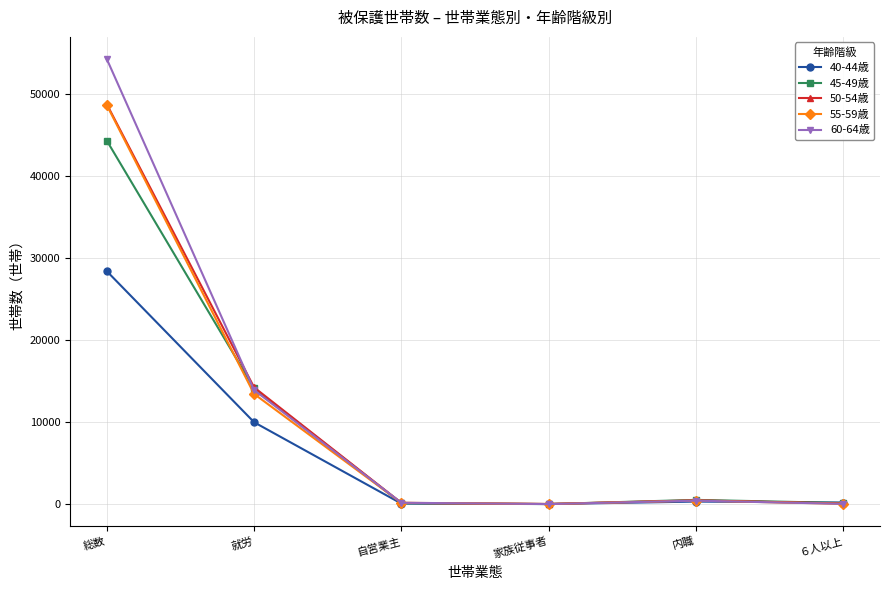

What is the difference between the second highest and second lowest values in the 50-54歳 series?

14162